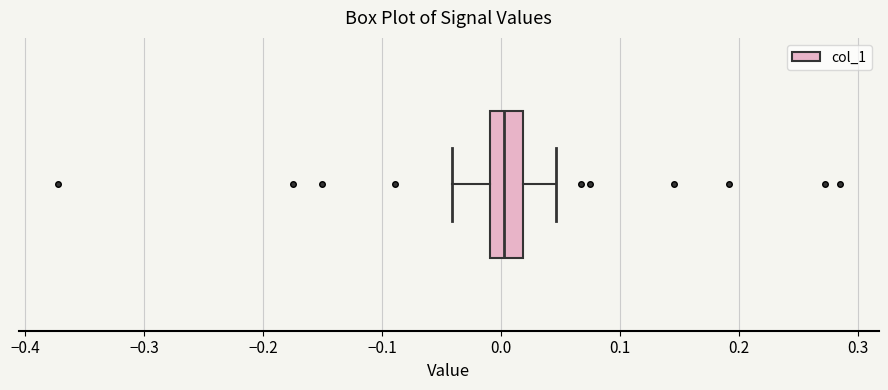

Where does the left whisker of the box end on the x-axis? The values are not printed on the chart, so give them approximately, as read against the axis.

-0.04